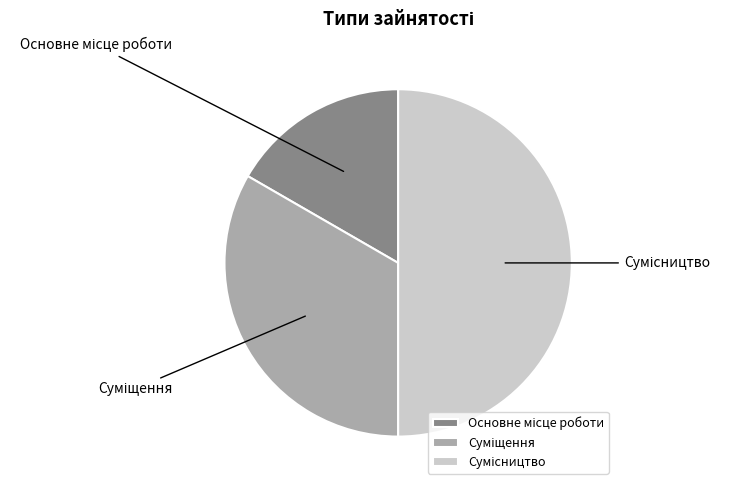

What is the change in value from Основне місце роботи to Сумісництво?

+2